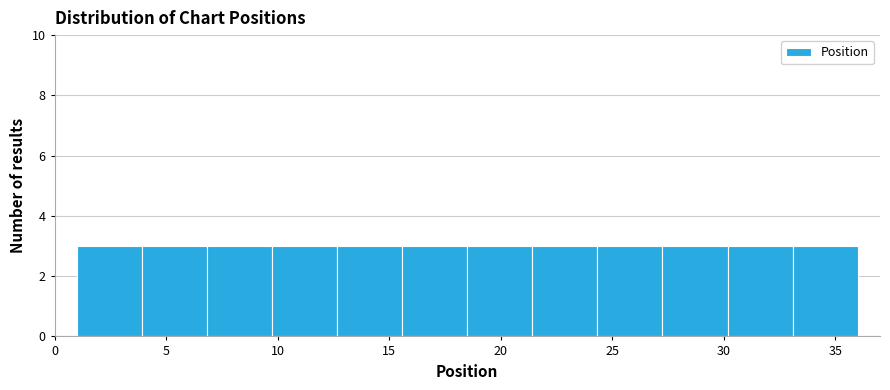

What is the height of the bar covering 15.5 to 18.5 on the x-axis? Neither the bar edges nor the heights are printed on the chart, so give them approximately, as read against the axes.

3